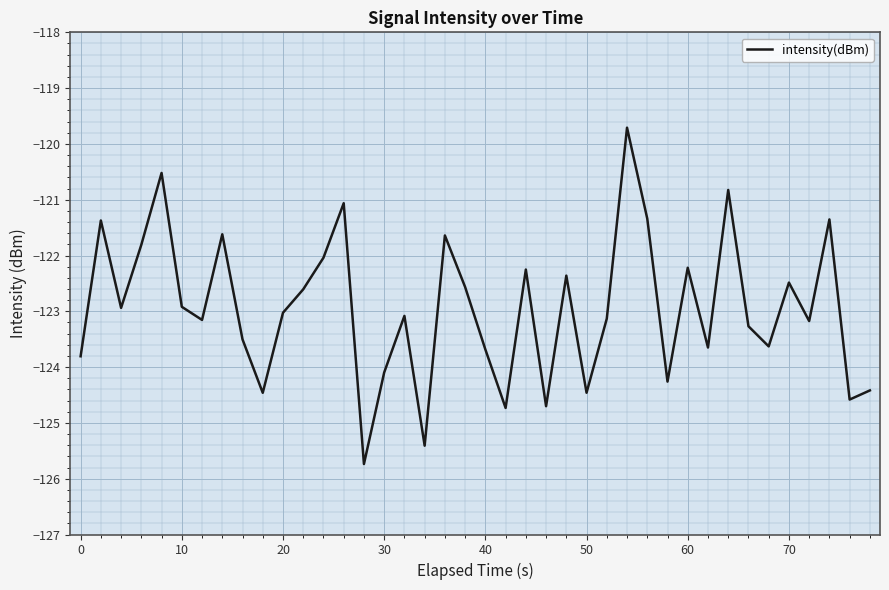

What is the difference between the maximum and minimum values?

6.0